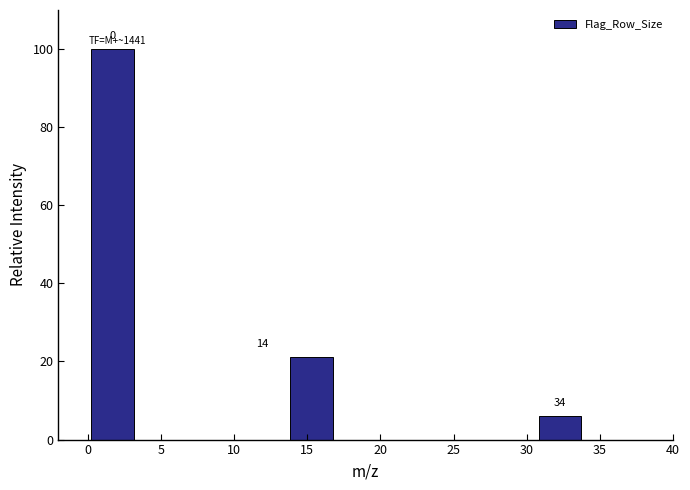

Which range on the x-axis has the tallest bar?

0.0 to 3.4